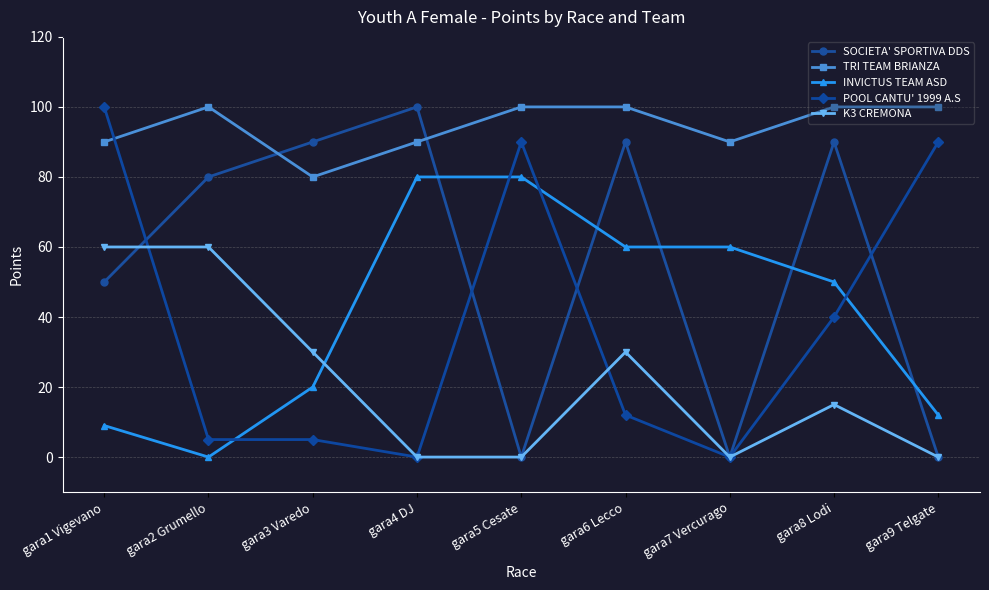

How many series are shown in this chart?

5